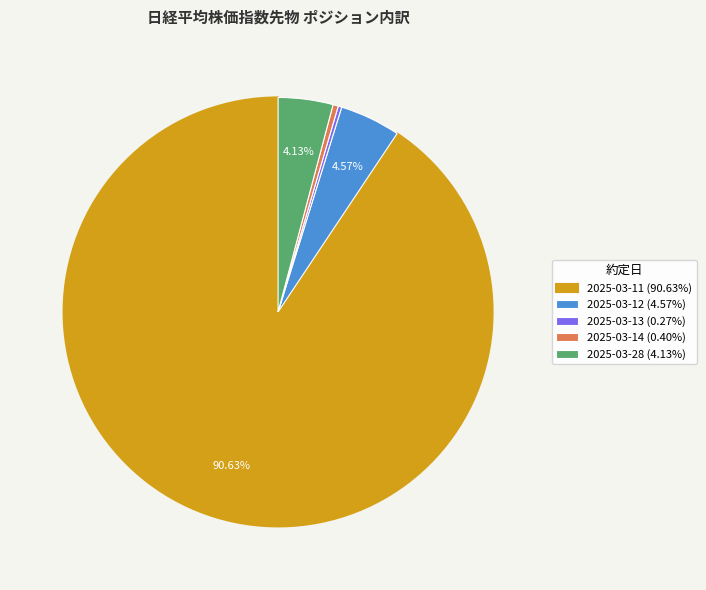

Does any single category account for the majority?

Yes